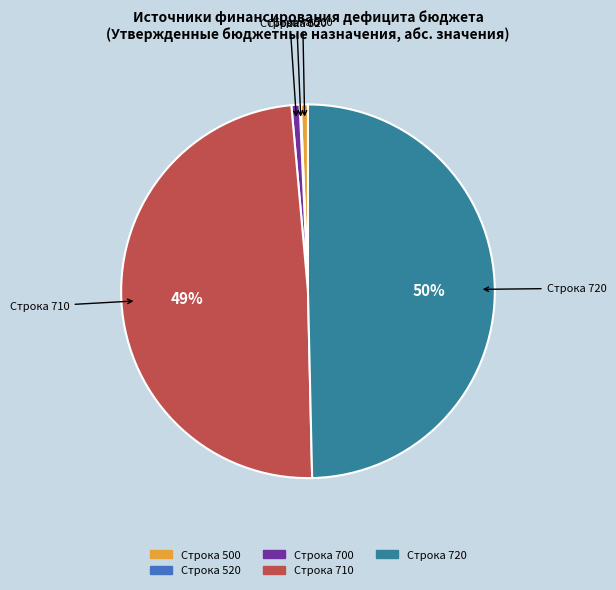

To the nearest percent, what is the difference between the largest and smallest slice percentages?

50%